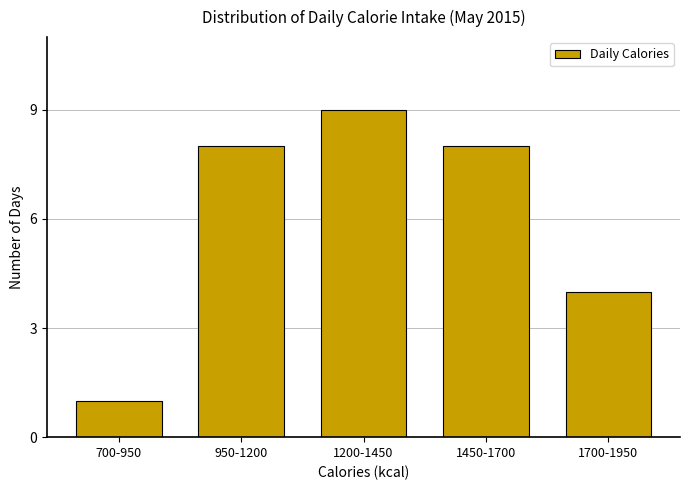

Reading left to right, what are all the values shown in this chart?

1	8	9	8	4